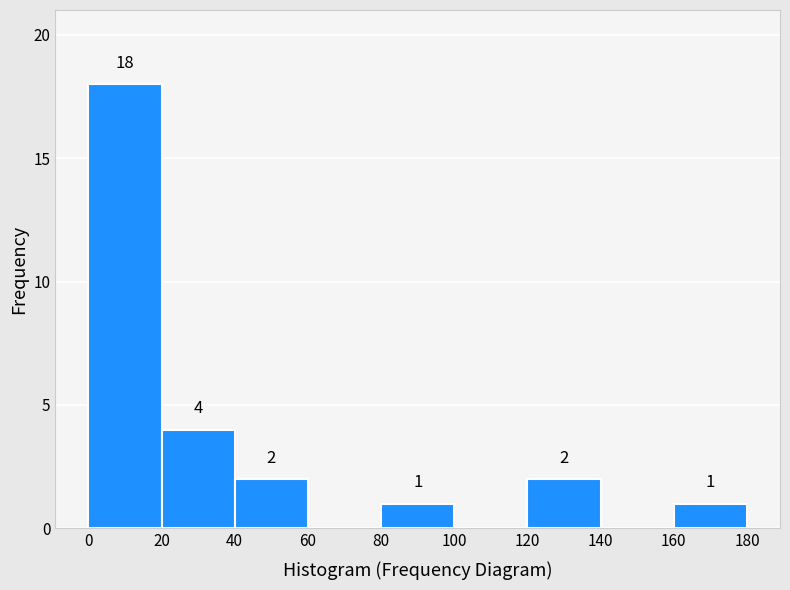

Which range on the x-axis has the tallest bar?

0 to 20